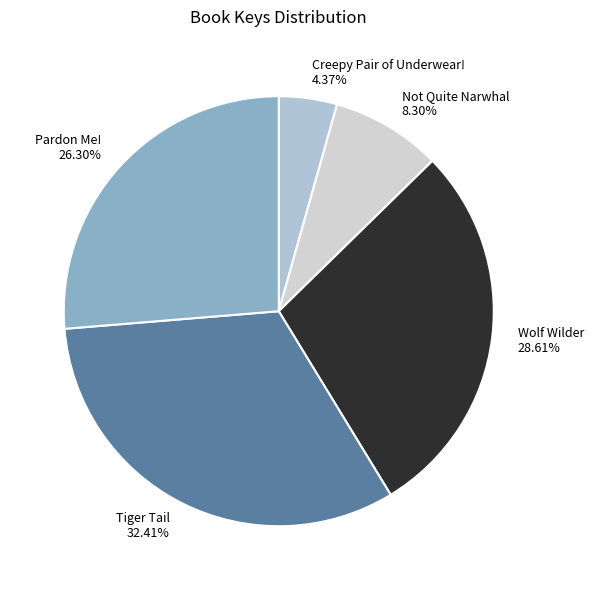

What is the smallest slice in the pie chart?

Creepy Pair of Underwear!